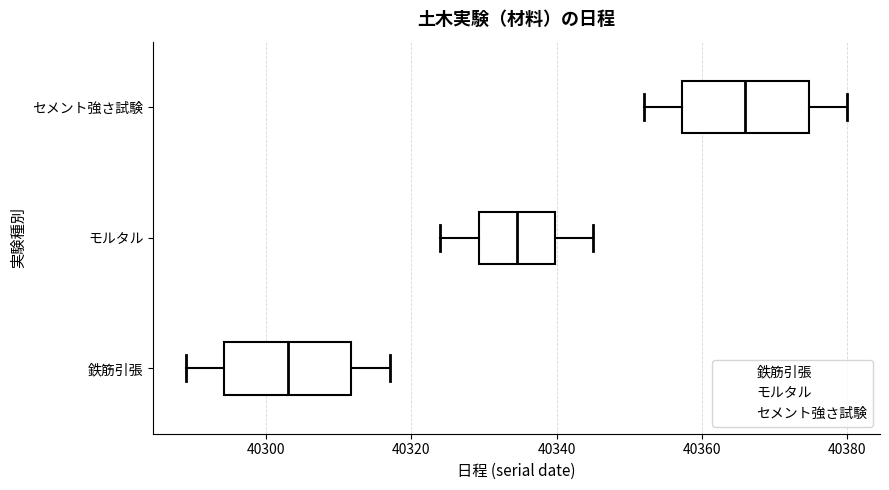

Reading bottom to top, read every box against the x-axis: the position of its median line, the range the box covers, and the ends of its whiskers. The values are not printed on the chart, so give them approximately, as read against the axis.

鉄筋引張: median 40304, box 40294 to 40312, whiskers 40290 to 40318
モルタル: median 40334, box 40330 to 40340, whiskers 40324 to 40346
セメント強さ試験: median 40366, box 40358 to 40374, whiskers 40352 to 40380